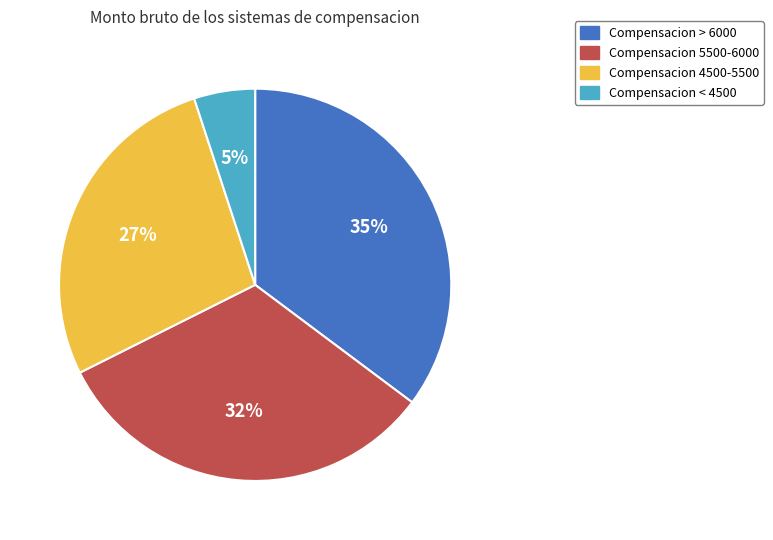

Is there a majority slice in this chart?

No